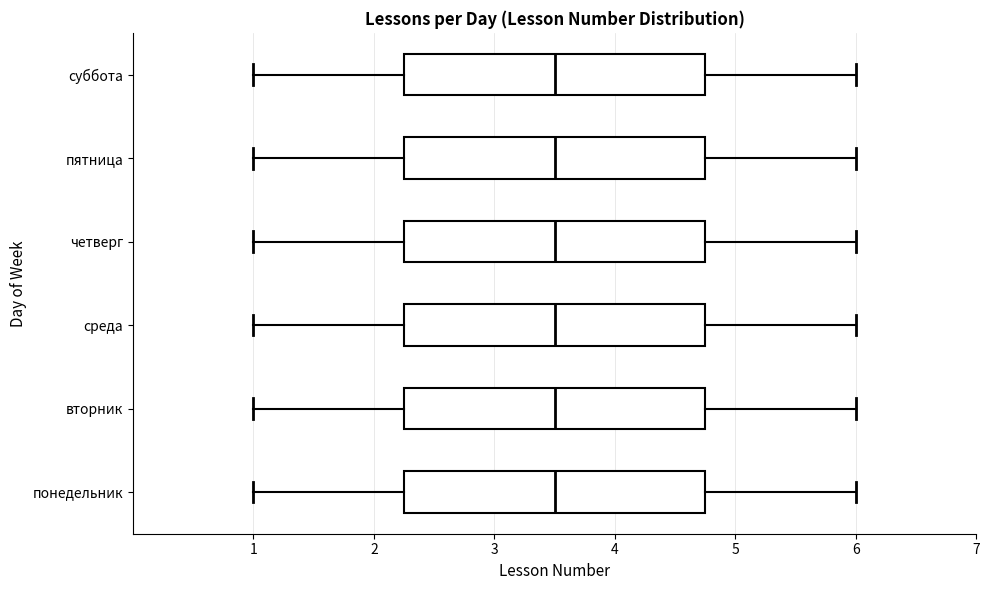

Where is the right edge of the box for пятница on the x-axis? The values are not printed on the chart, so give them approximately, as read against the axis.

4.8